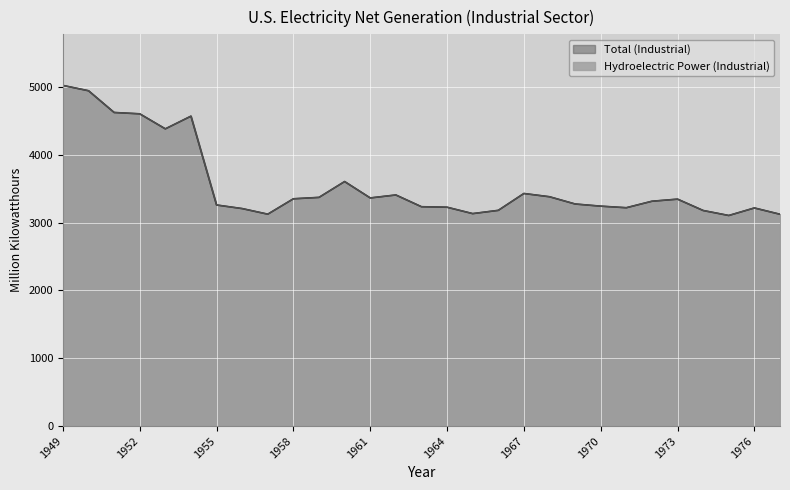

True or false: Total (Industrial) has more than 1 points higher than both neighbors.

True